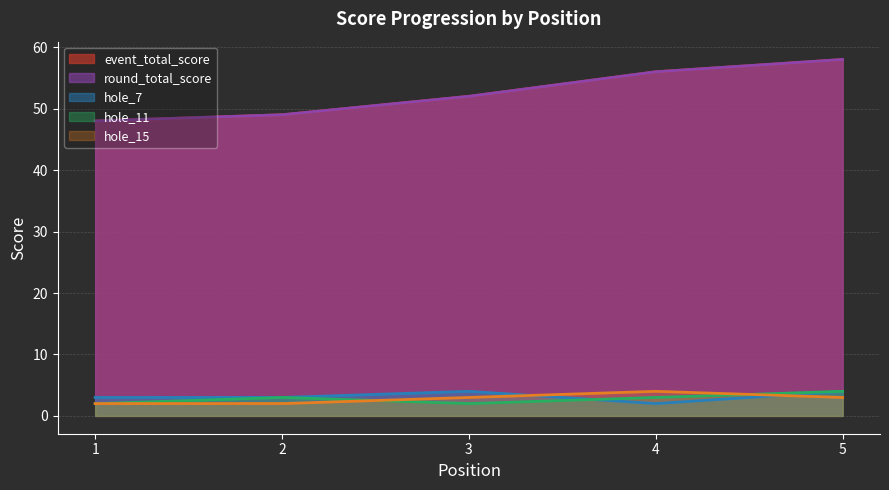

How many hole_7 values are between 3 and 4?

4